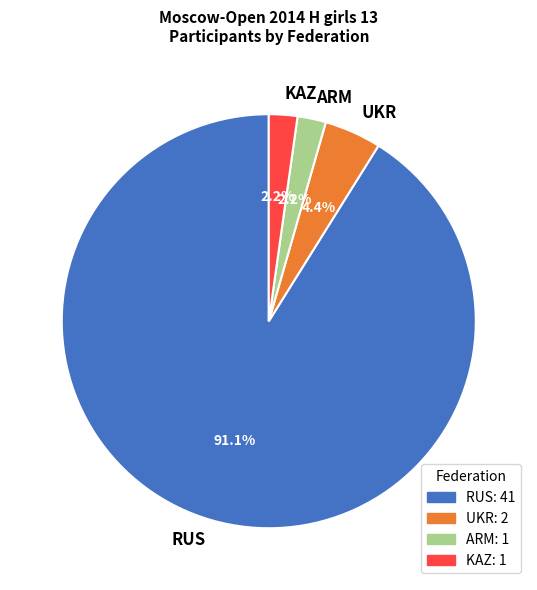

Combined, do KAZ and ARM account for over 50%?

No